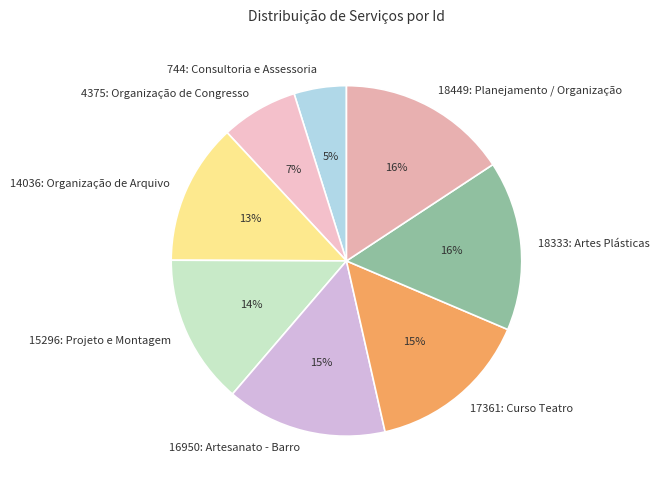

How many segments does this pie chart have?

8